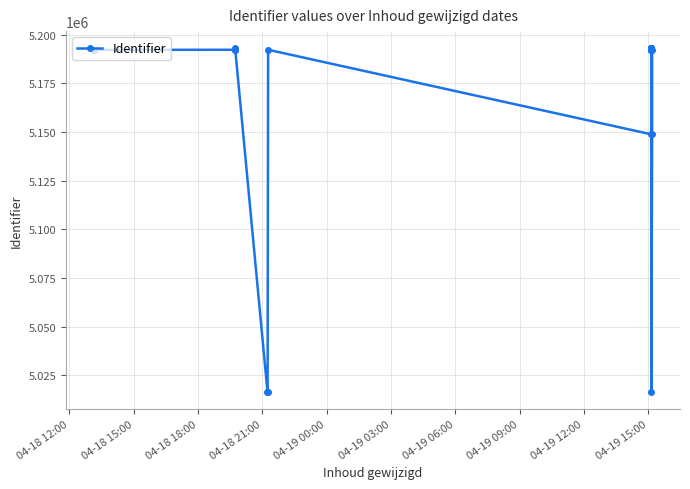

Reading right to left, extract all data points from this chart.

5192325	5148867	5016704	5193087	5193085	5193057	5193052	5192411	5192408	5192327	5148866	5192324	5016684	5016676	5193059	5192419	5192319	5192266	5192316